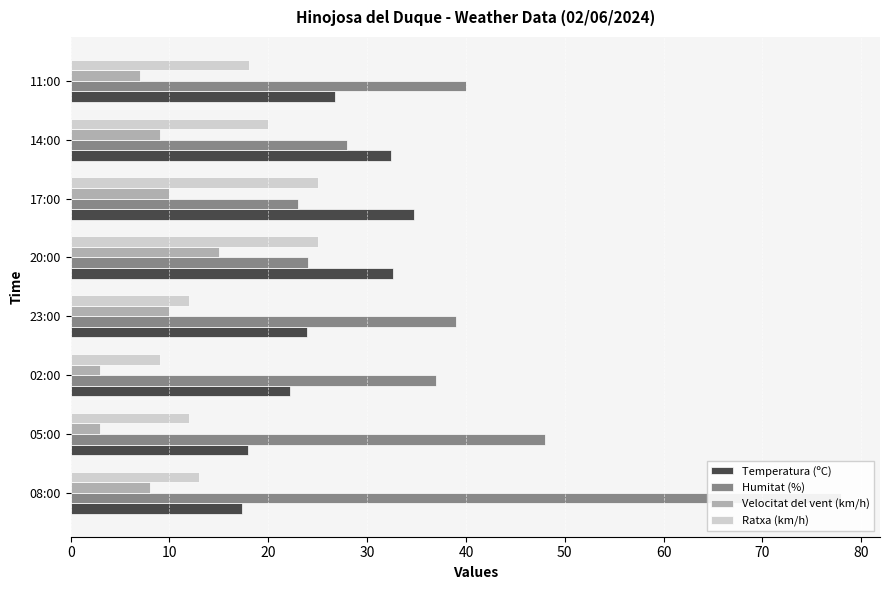

What is the average value of the Velocitat del vent (km/h) series?

8.1